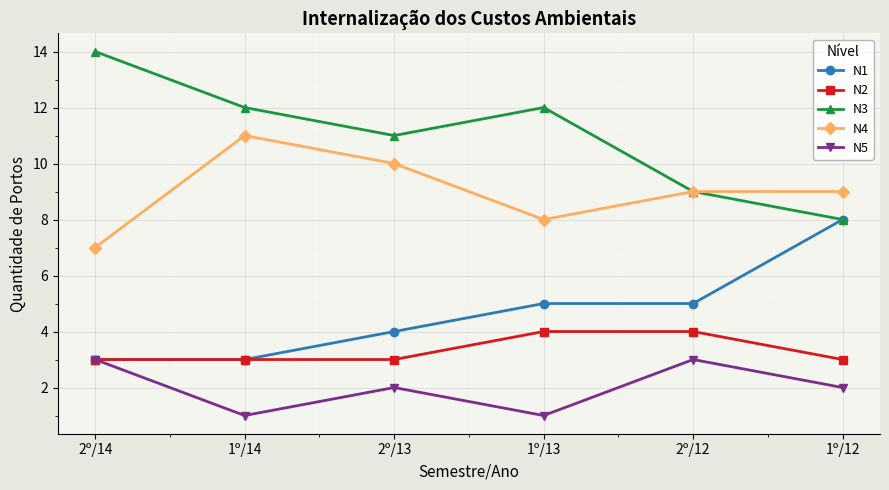

True or false: N3 has more than 2 points higher than both neighbors.

False